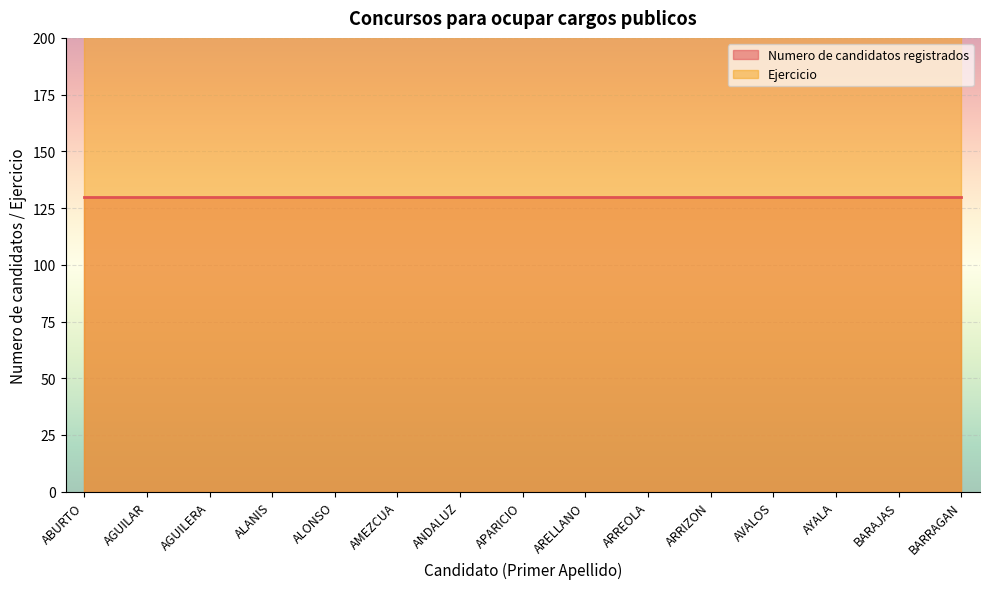

How many lines are shown in the chart?

2